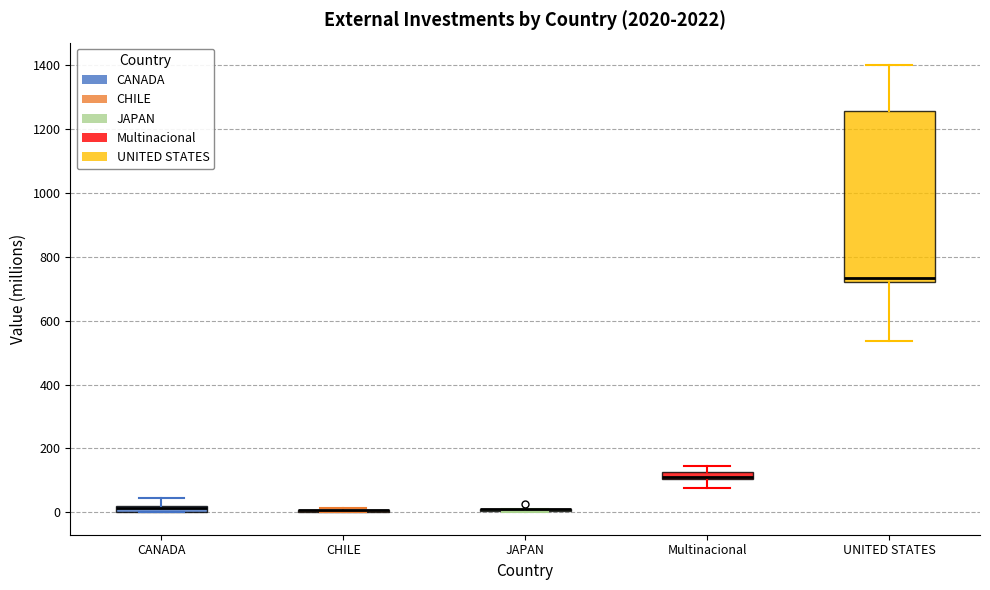

Which box is the tallest, from its lower edge to its upper edge?

UNITED STATES